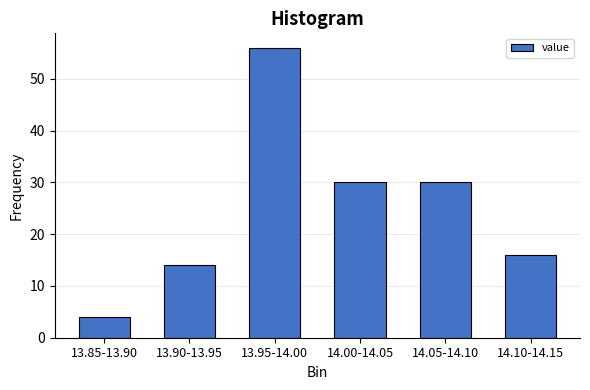

Reading right to left, what are all the values shown in this chart?

14.10-14.15=16	14.05-14.10=30	14.00-14.05=30	13.95-14.00=56	13.90-13.95=14	13.85-13.90=4